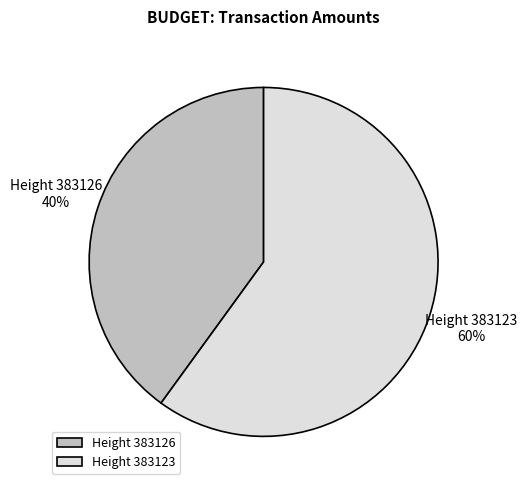

To the nearest percent, what percentage of the pie is Height 383126?

40%